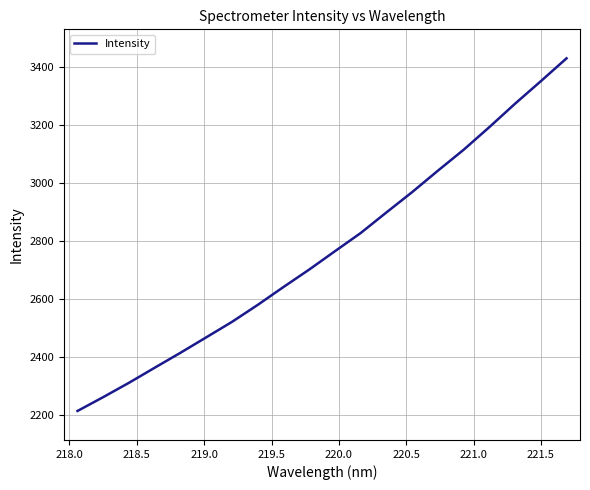

What is the greatest value displayed?

3430.1